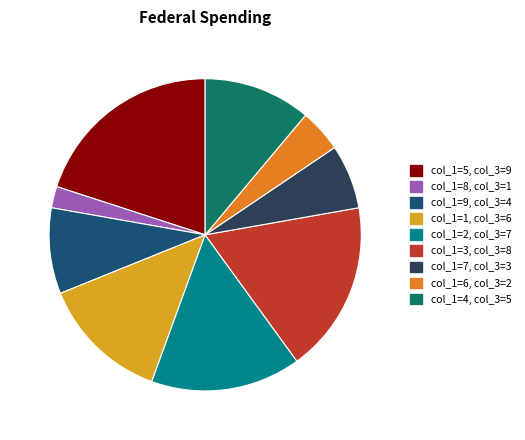

Is there a majority slice in this chart?

No